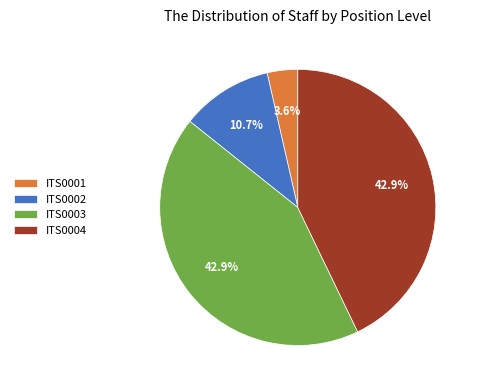

Is ITS0003 the majority of the pie?

No